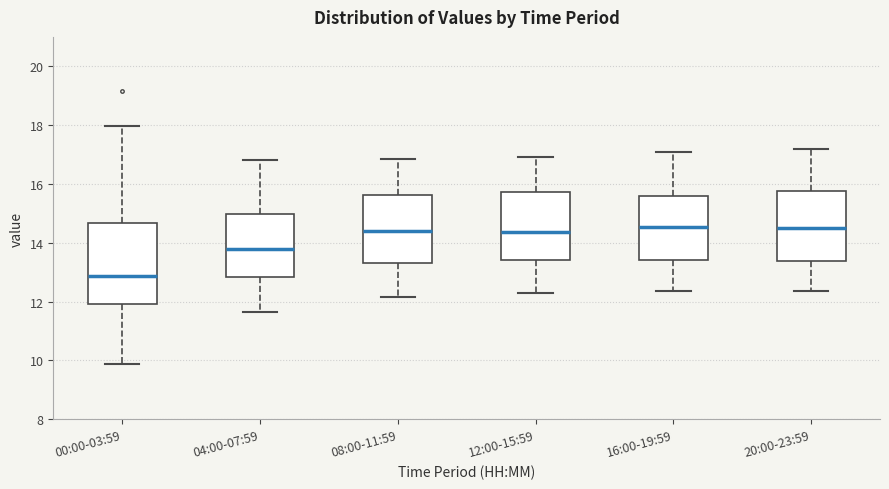

Reading left to right, transcribe this box plot: for each box, give where its median line is, the range the box spans, and where its two whiskers end, as read against the y-axis. The values are not printed on the chart, so give them approximately, as read against the axis.

00:00-03:59: median 12.8, box 12.0 to 14.6, whiskers 9.8 to 18.0
04:00-07:59: median 13.8, box 12.8 to 15.0, whiskers 11.6 to 16.8
08:00-11:59: median 14.4, box 13.4 to 15.6, whiskers 12.2 to 16.8
12:00-15:59: median 14.4, box 13.4 to 15.8, whiskers 12.4 to 17.0
16:00-19:59: median 14.6, box 13.4 to 15.6, whiskers 12.4 to 17.2
20:00-23:59: median 14.6, box 13.4 to 15.8, whiskers 12.4 to 17.2